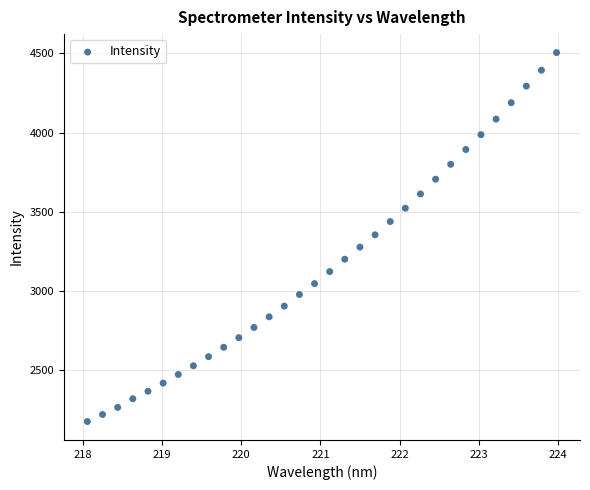

What is the range of Y values (max minus min)?

2328.8